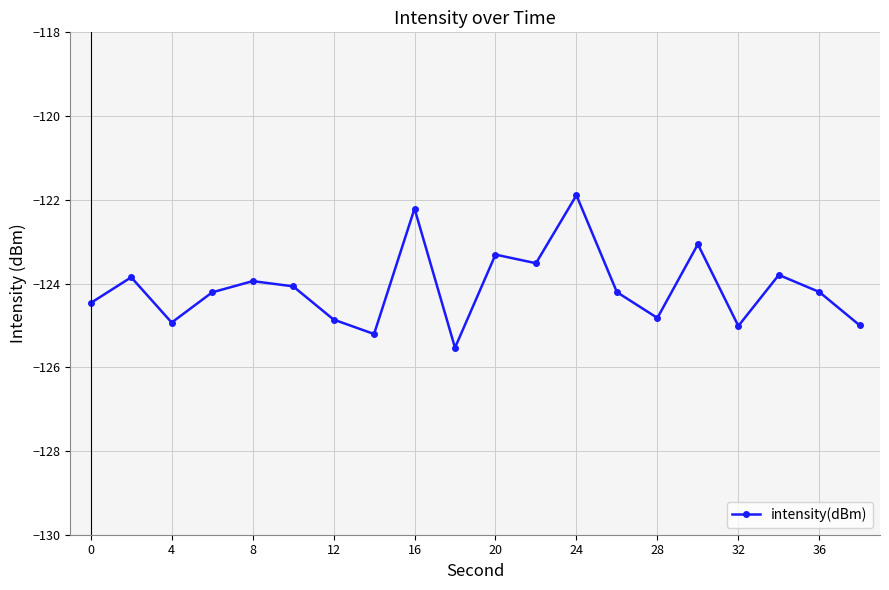

What is the maximum value shown in the chart?

-121.9